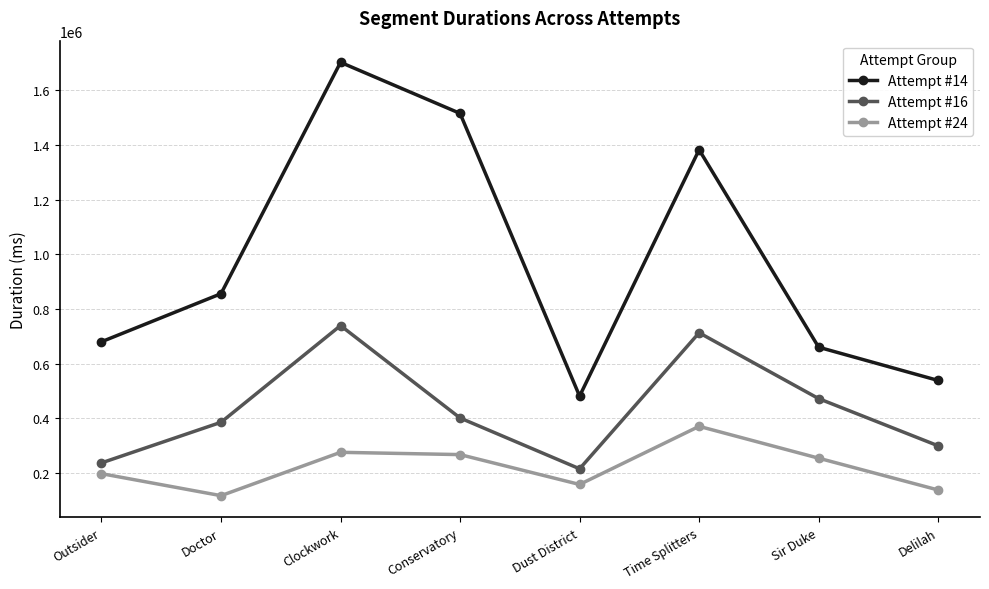

List the series in order of their peak value, lowest first.

Attempt #24, Attempt #16, Attempt #14